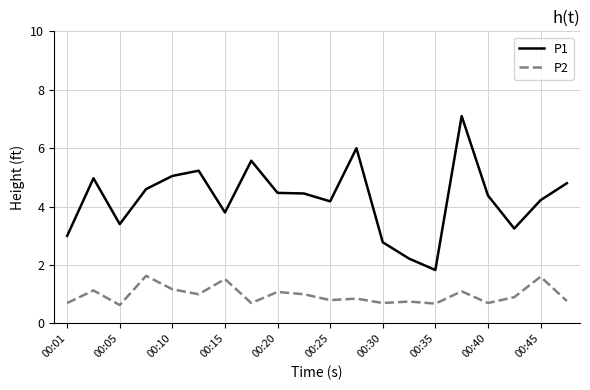

True or false: P2 and P1 cross at least once.

False